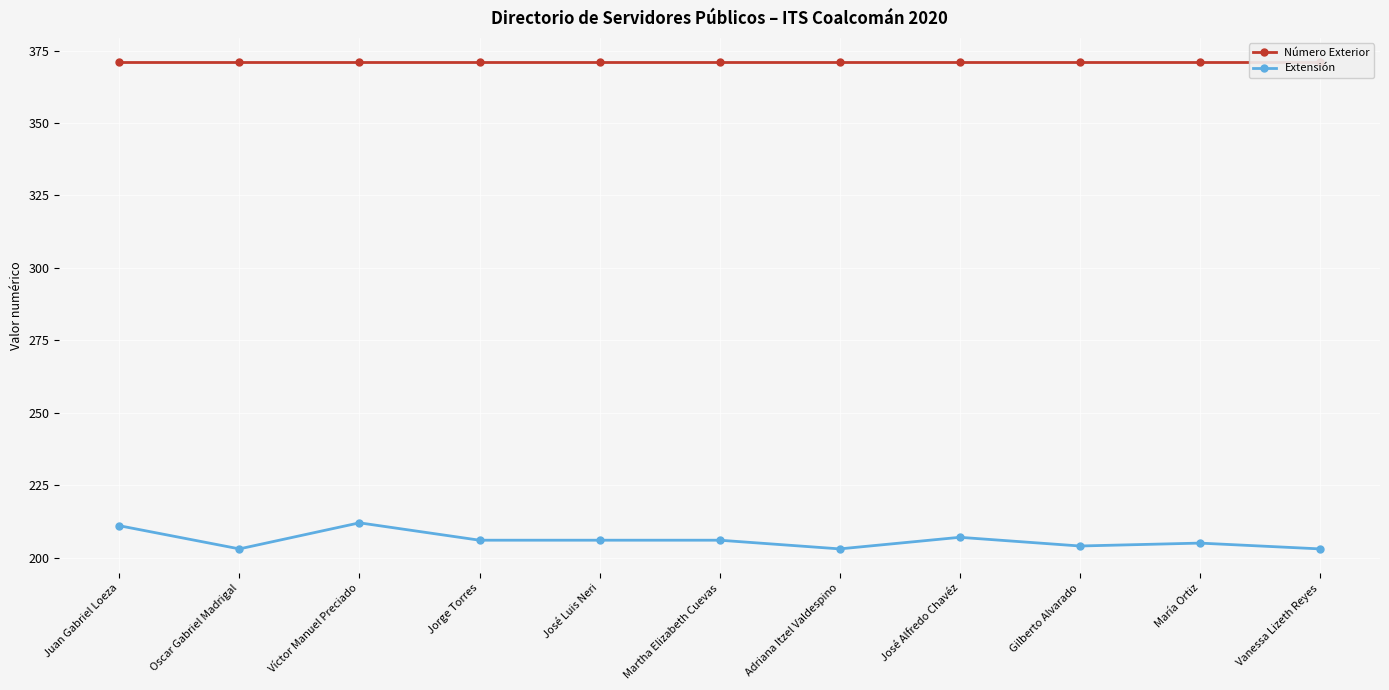

Reading right to left, extract all data points from this chart.

Número Exterior: Vanessa Lizeth Reyes=371	María Ortiz=371	Gilberto Alvarado=371	José Alfredo Chavéz=371	Adriana Itzel Valdespino=371	Martha Elizabeth Cuevas=371	José Luis Neri=371	Jorge Torres=371	Víctor Manuel Preciado=371	Oscar Gabriel Madrigal=371	Juan Gabriel Loeza=371
Extensión: Vanessa Lizeth Reyes=203	María Ortiz=205	Gilberto Alvarado=204	José Alfredo Chavéz=207	Adriana Itzel Valdespino=203	Martha Elizabeth Cuevas=206	José Luis Neri=206	Jorge Torres=206	Víctor Manuel Preciado=212	Oscar Gabriel Madrigal=203	Juan Gabriel Loeza=211